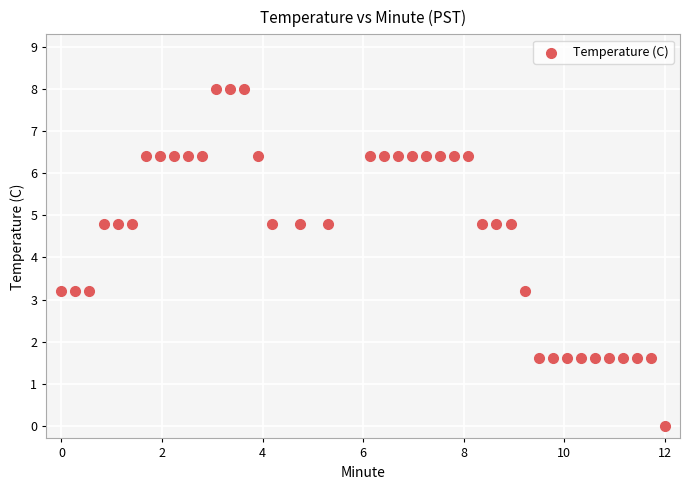

What is the range of Y values (max minus min)?

8.0